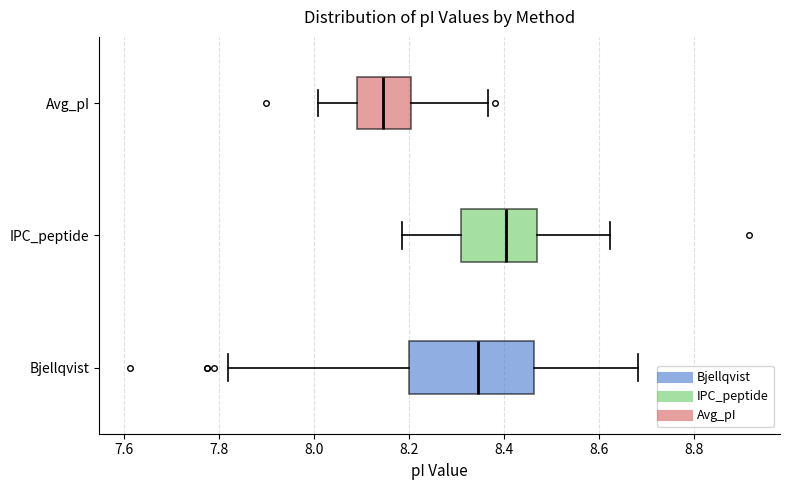

Reading bottom to top, read every box against the x-axis: the position of its median line, the range the box covers, and the ends of its whiskers. The values are not printed on the chart, so give them approximately, as read against the axis.

Bjellqvist: median 8.34, box 8.20 to 8.46, whiskers 7.82 to 8.68
IPC_peptide: median 8.40, box 8.30 to 8.48, whiskers 8.18 to 8.62
Avg_pI: median 8.14, box 8.10 to 8.20, whiskers 8.00 to 8.36